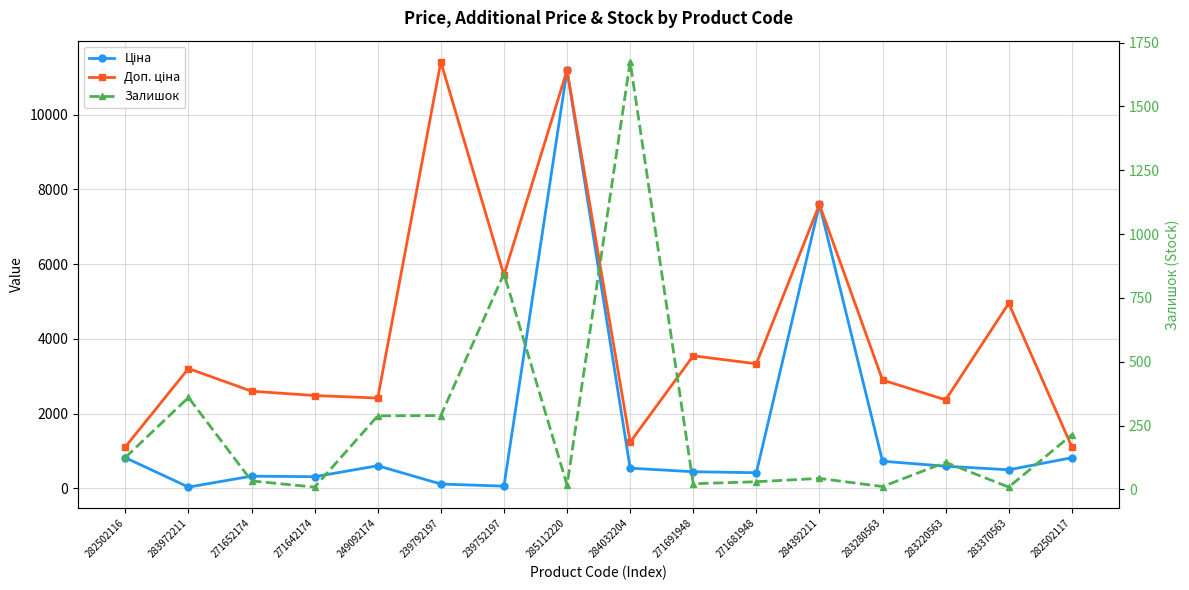

What is the maximum value shown in the chart?

11410.0